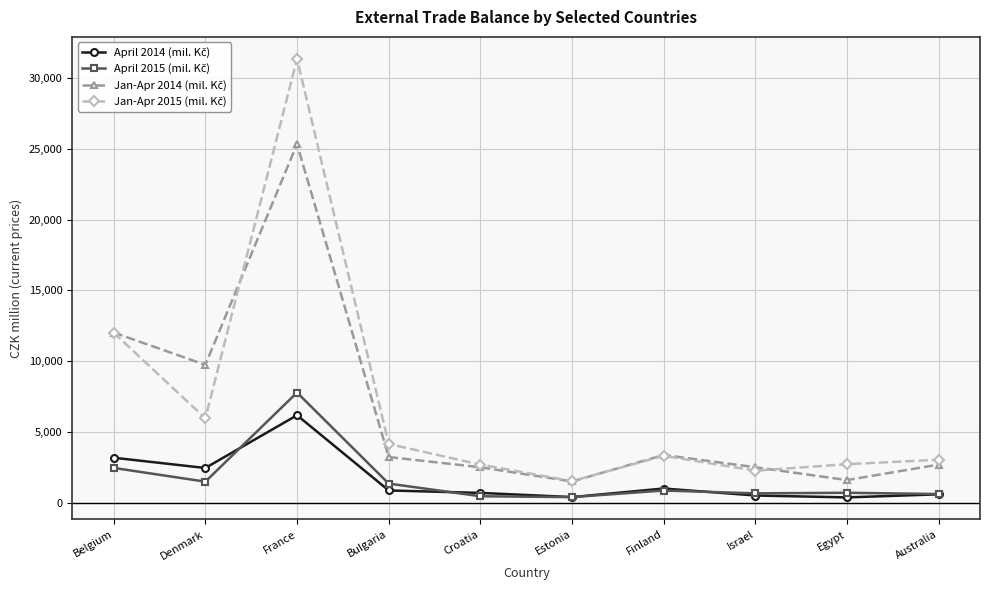

What is the label of the 5th point from the right?

Estonia